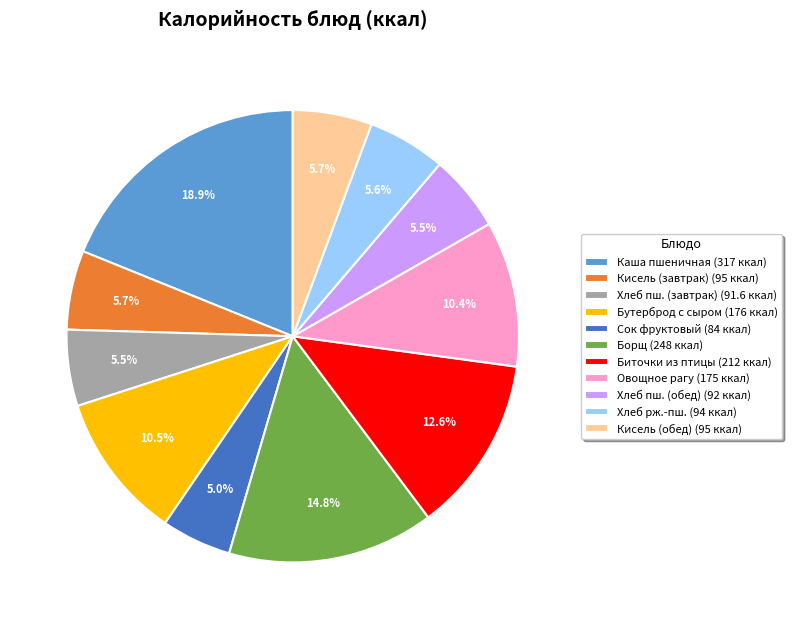

How many segments does this pie chart have?

11